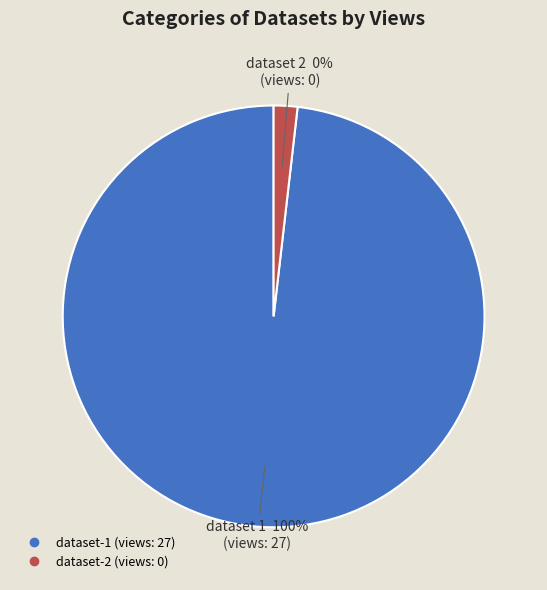

Count the number of slices in the pie.

2